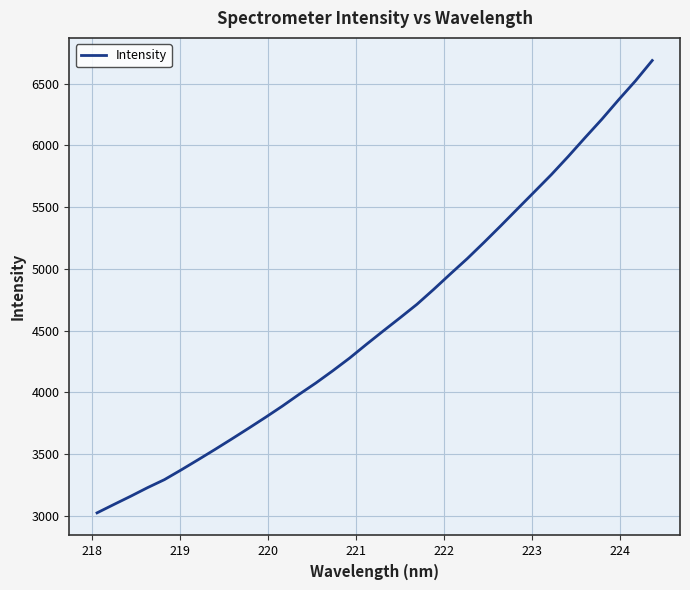

What is the greatest value displayed?

6688.2